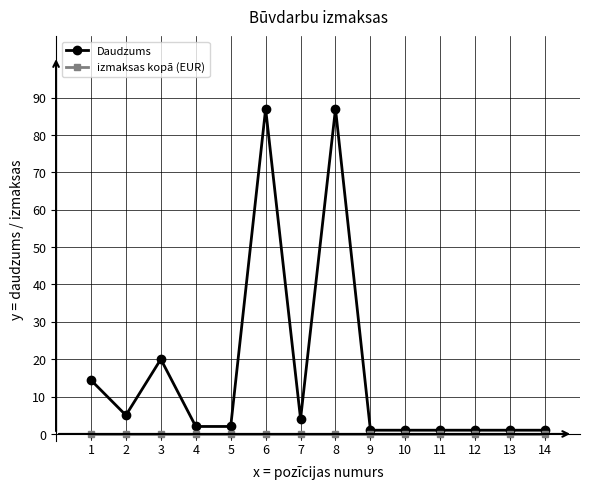

Where is the first local minimum for Daudzums?

2